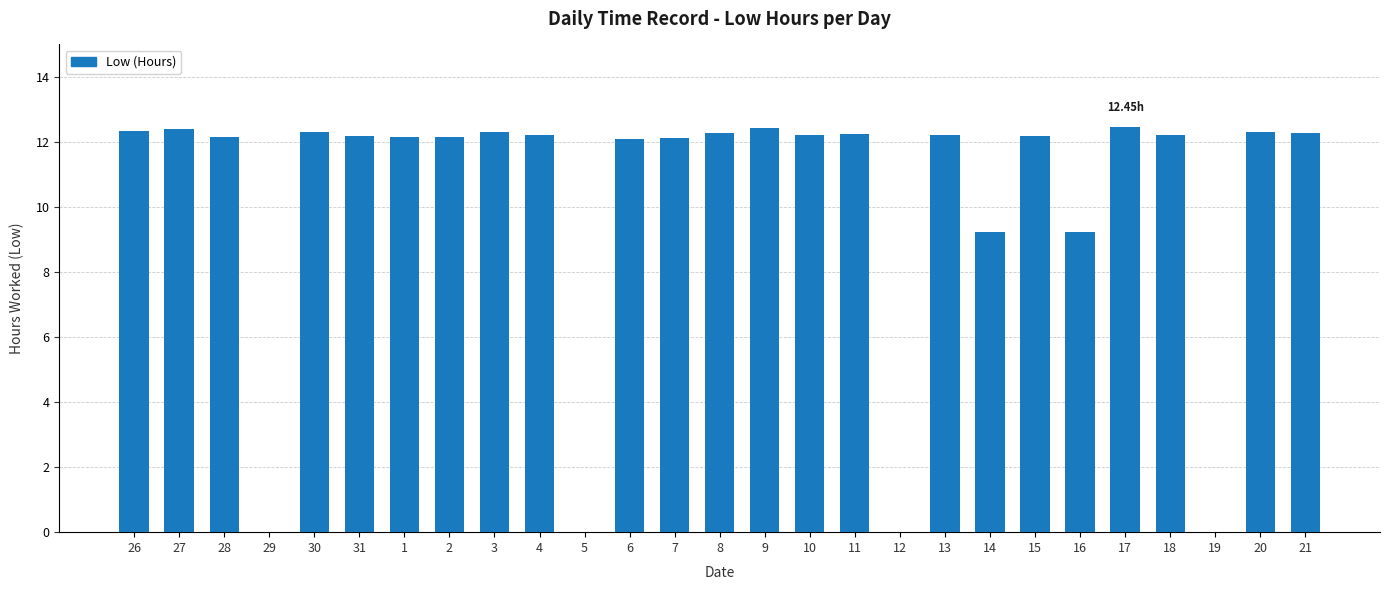

What value does the data have at 21?

12.3